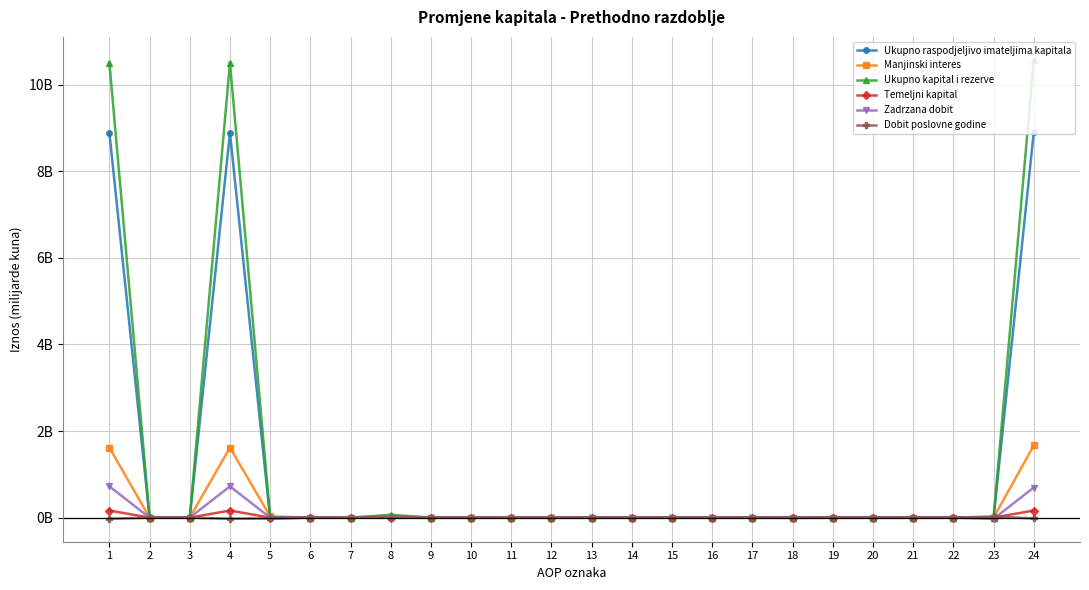

Does the chart have visible grid lines?

Yes